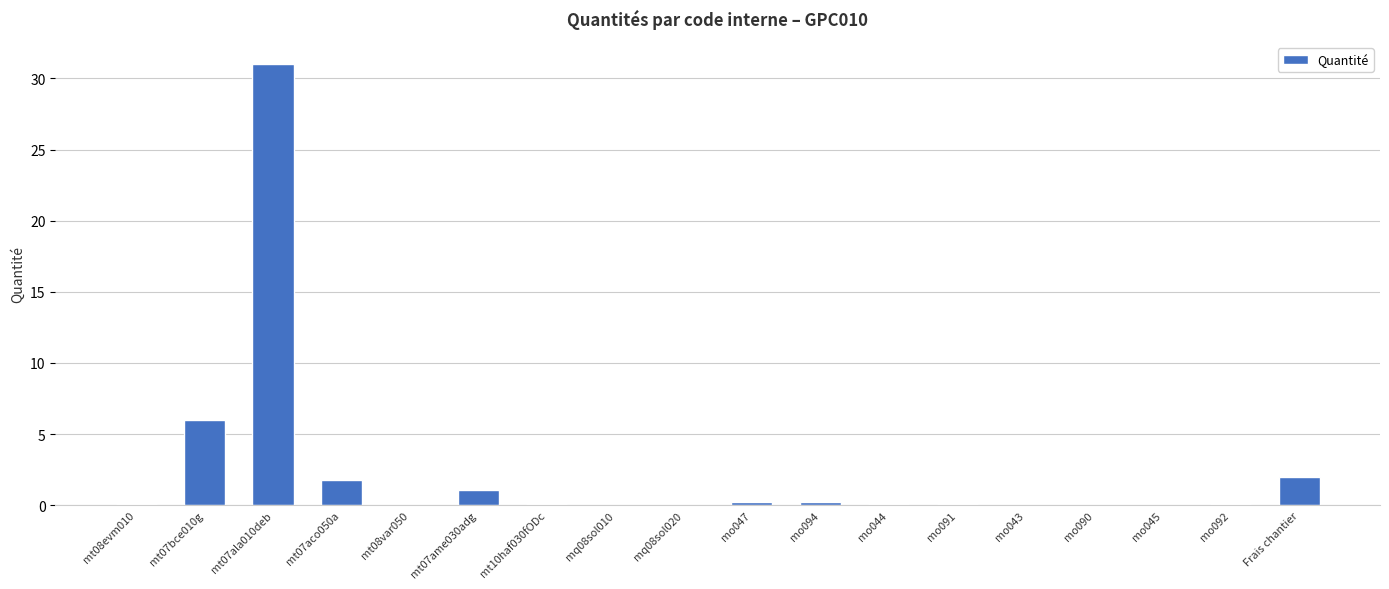

The chart shows a value of 1.8 at mt07aco050a. True or false?

True